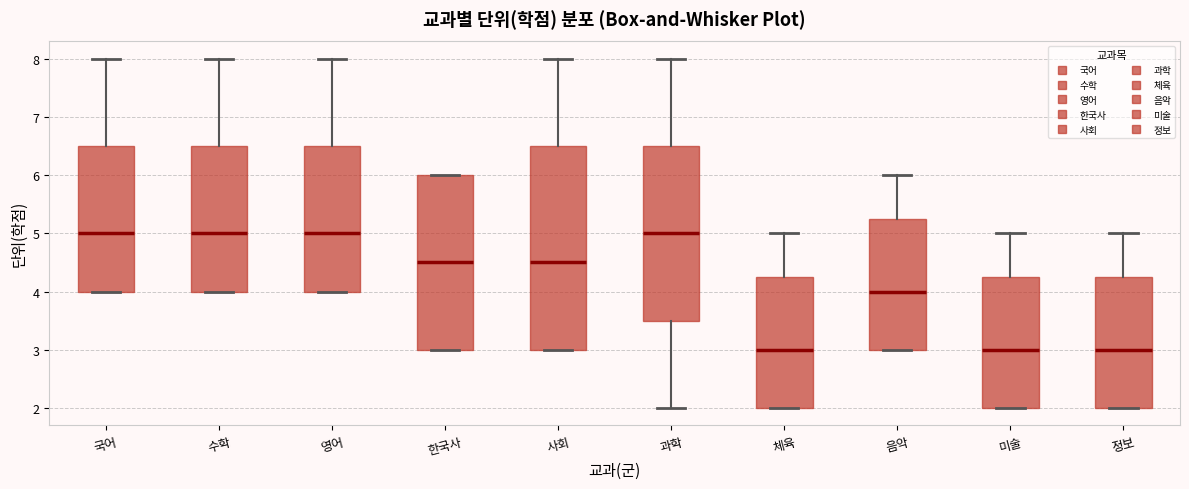

Which box is the tallest, from its lower edge to its upper edge?

사회